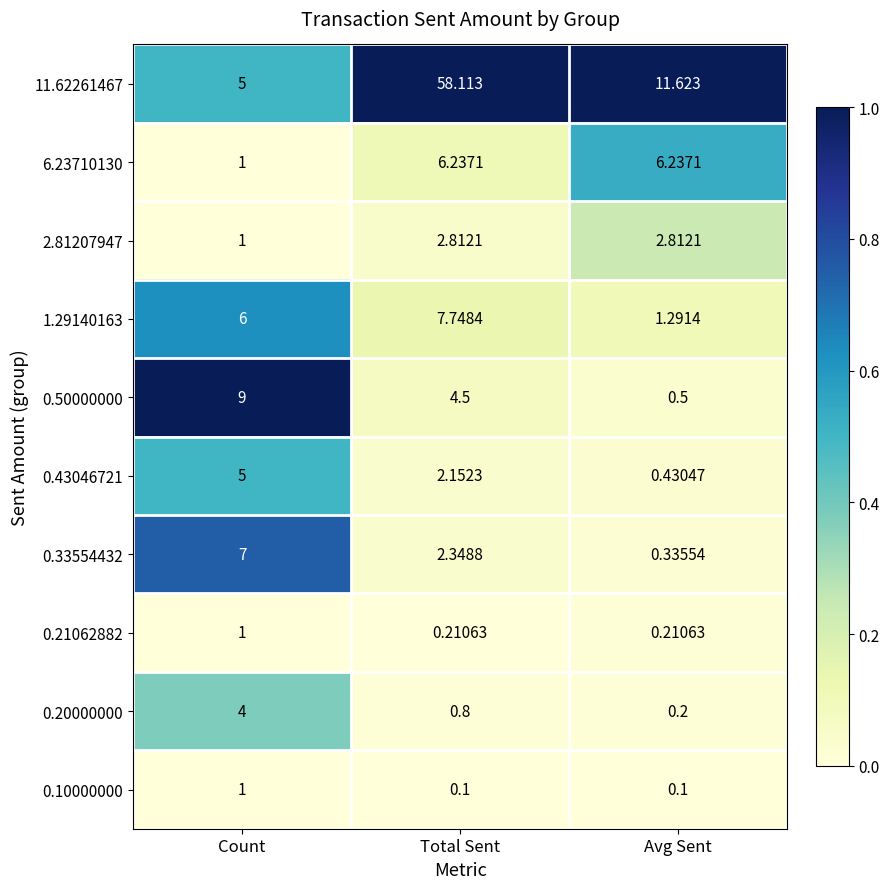

Is the value of 0.50000000 at Count greater than the value of 11.62261467 at Total Sent?

No